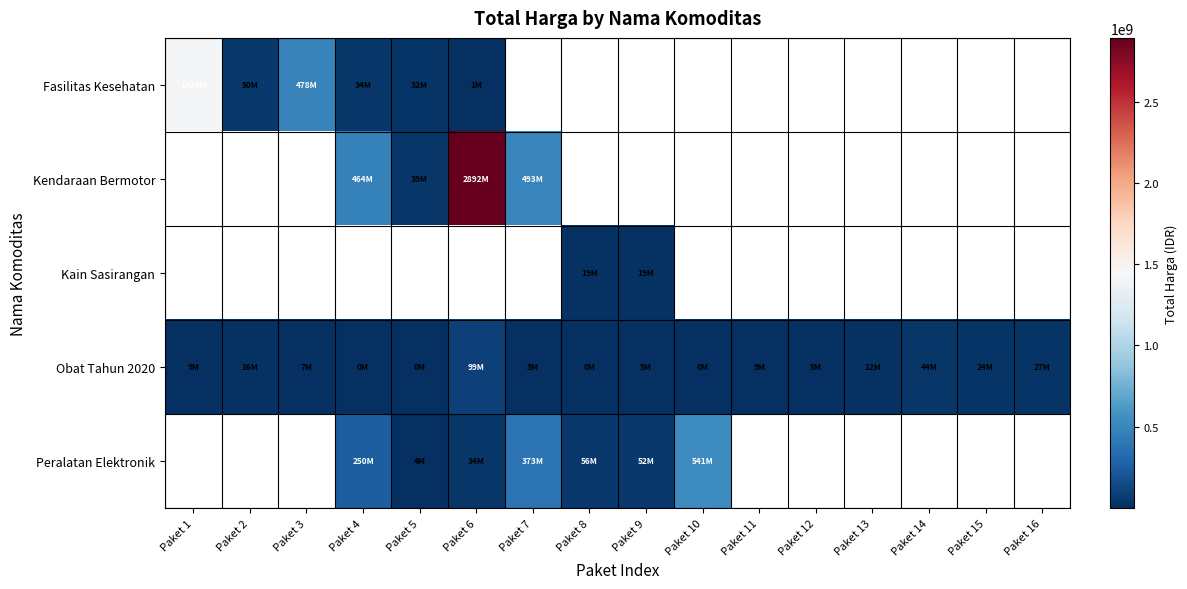

The Fasilitas Kesehatan series shows 577875.0 at Paket 6. True or false?

True